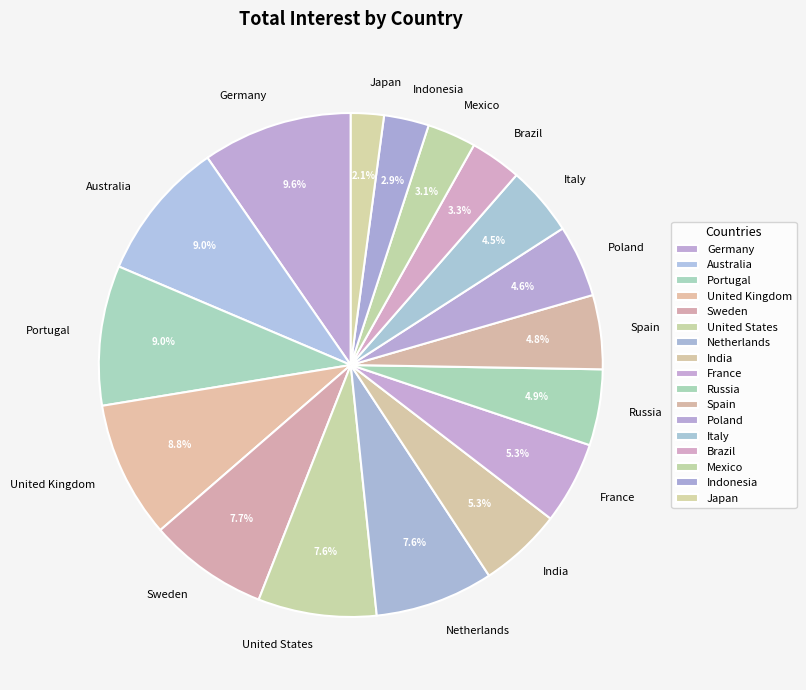

Does Italy account for over 50% of the chart?

No